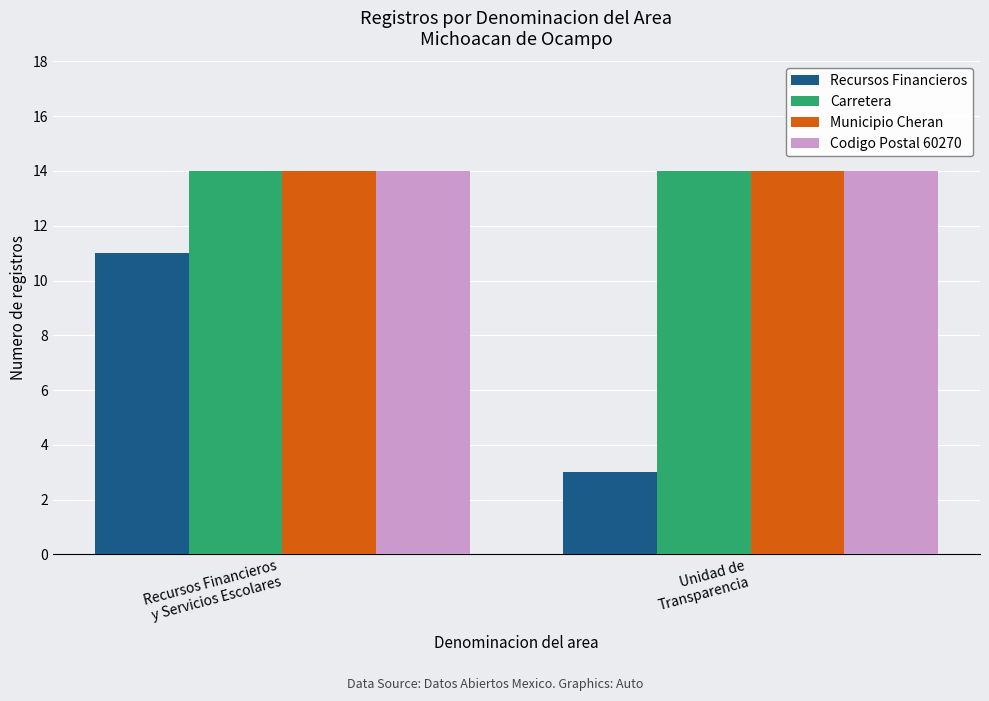

Which series has the widest spread of values?

Recursos Financieros